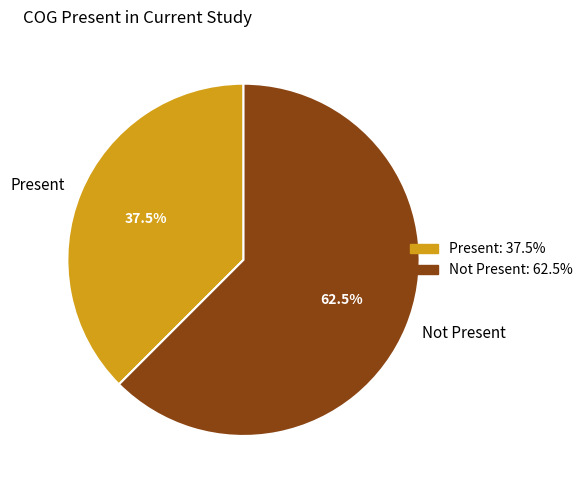

Rank the categories by value from lowest to highest.

Present, Not Present